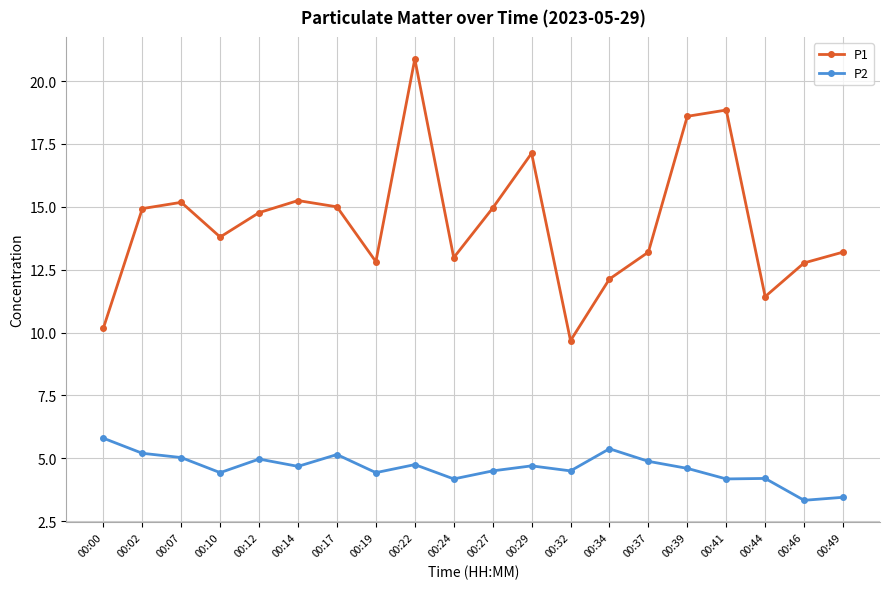

How many values in the P2 series exceed 4?

18